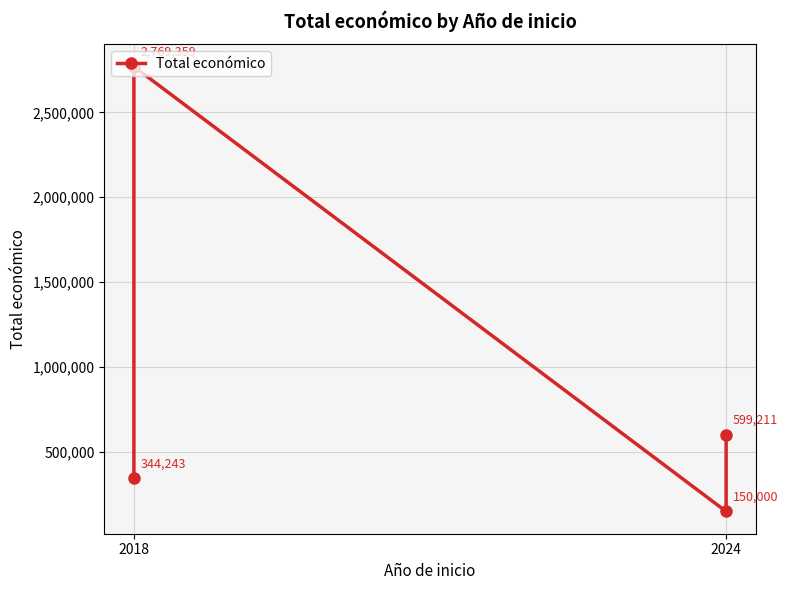

What is the value of the 4th point from the left?

599211